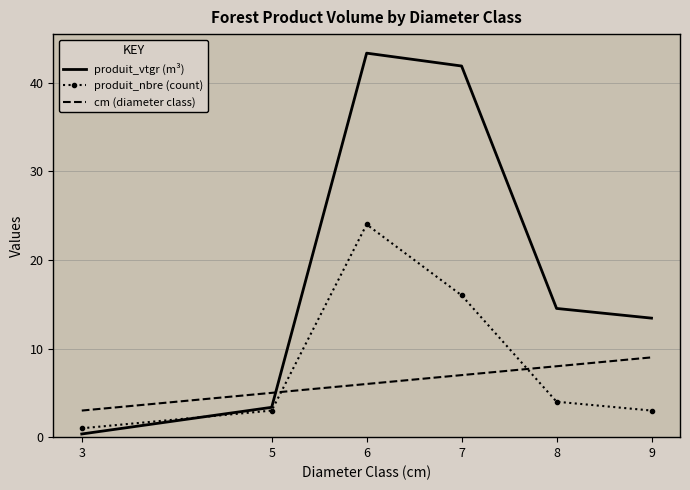

Where is the first local maximum for produit_nbre (count)?

6